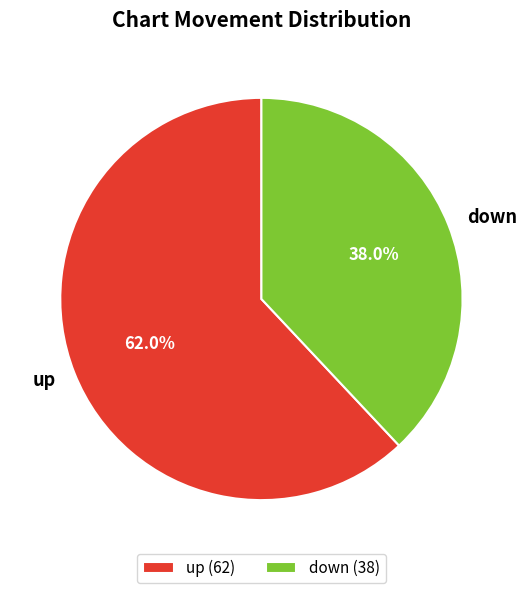

What is the ratio of the value at up to the value at down?

1.6